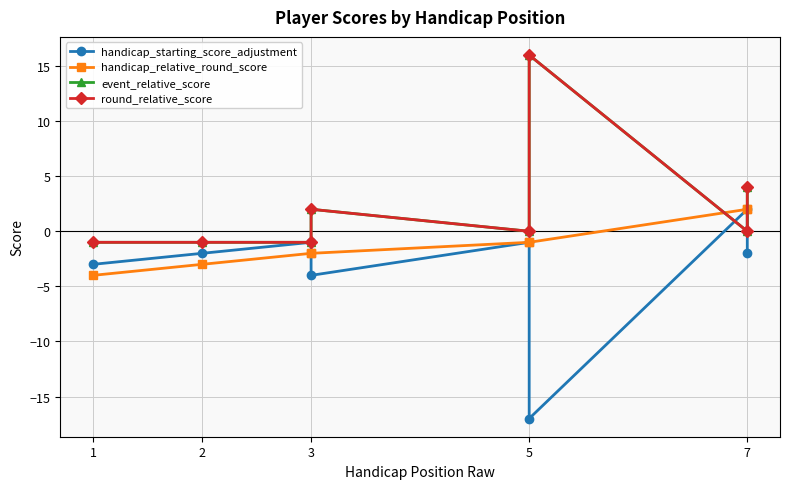

Rank the series by their maximum value, from lowest to highest.

handicap_starting_score_adjustment, handicap_relative_round_score, event_relative_score, round_relative_score